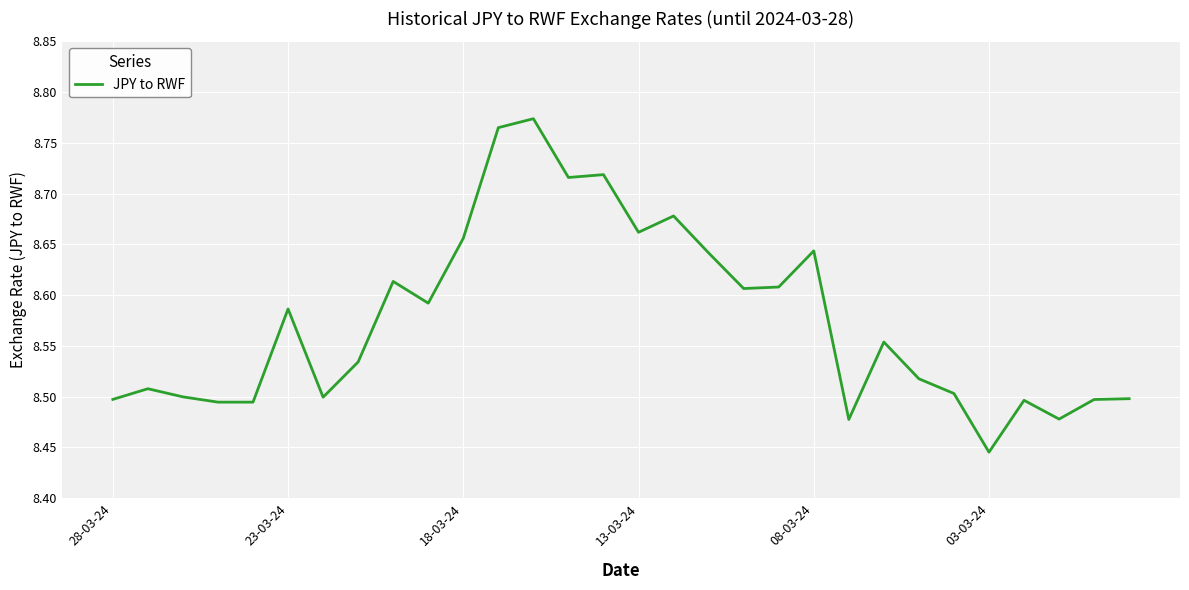

What is the difference between the maximum and minimum values?

0.3